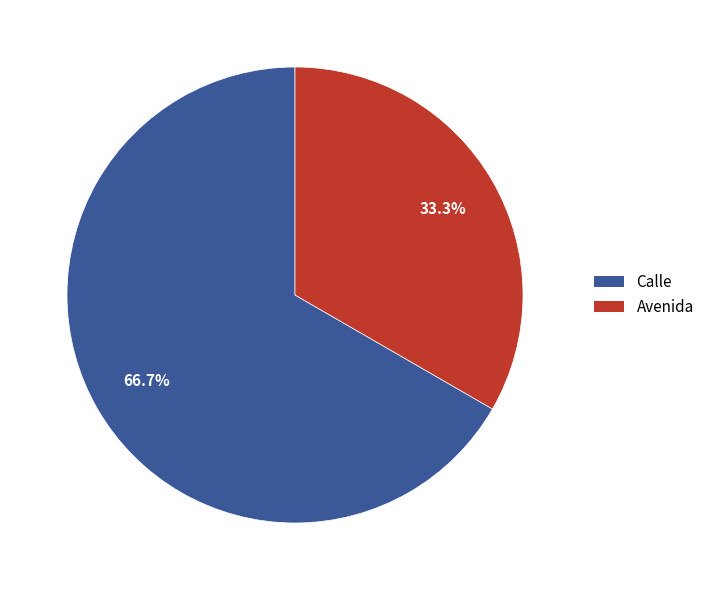

What is the smallest slice in the pie chart?

Avenida